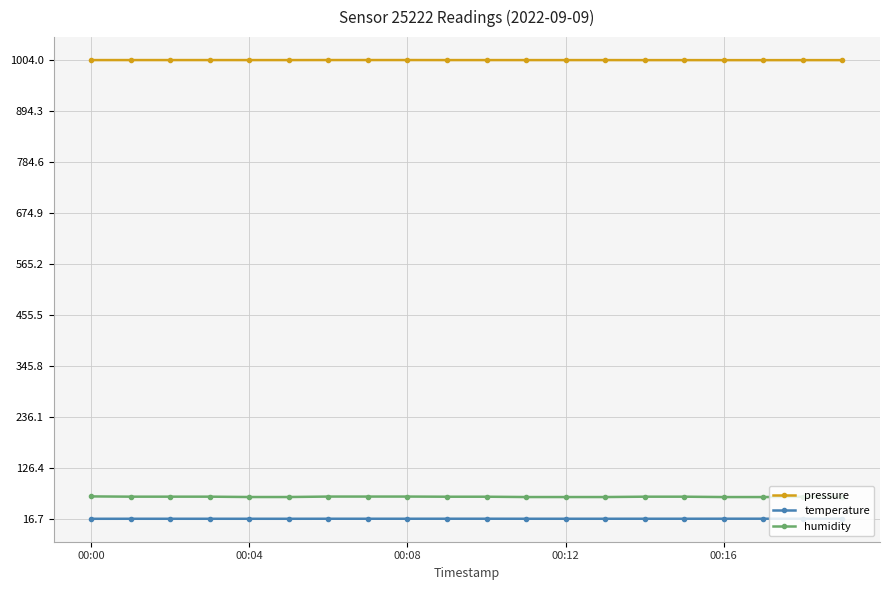

How many values in the humidity series are below 64?

7